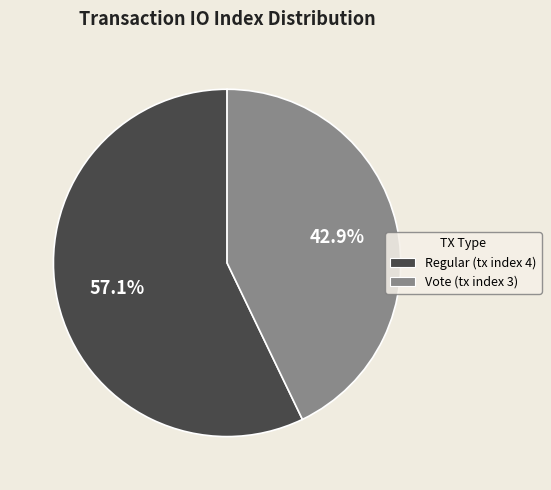

Rank the categories by value from highest to lowest.

Regular (tx index 4), Vote (tx index 3)